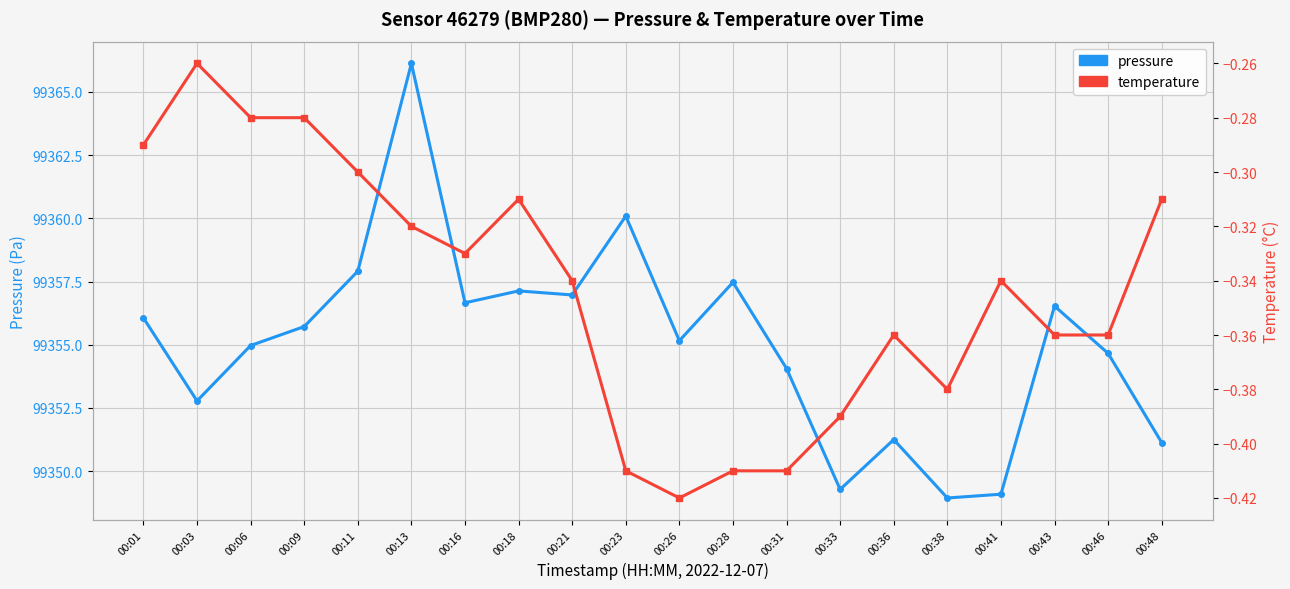

What is the sum of the temperature values at 00:38 and 00:48?

-0.7